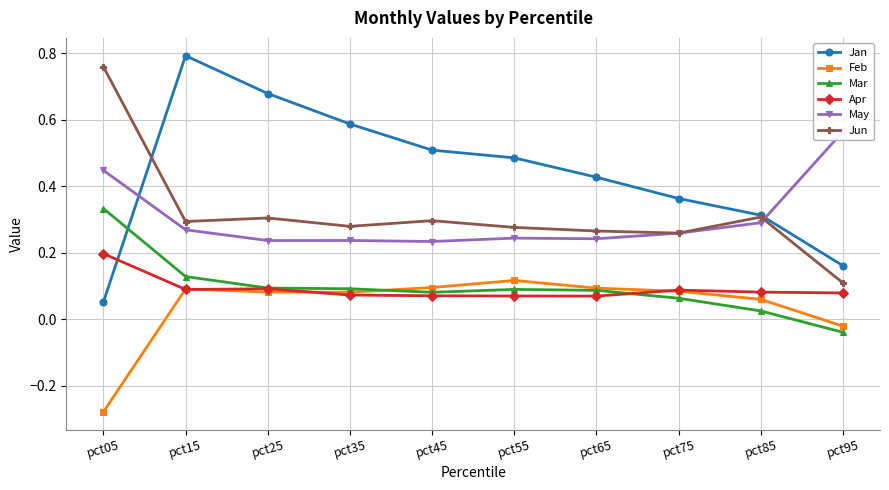

At which category does Jun reach its first local valley?

pct15